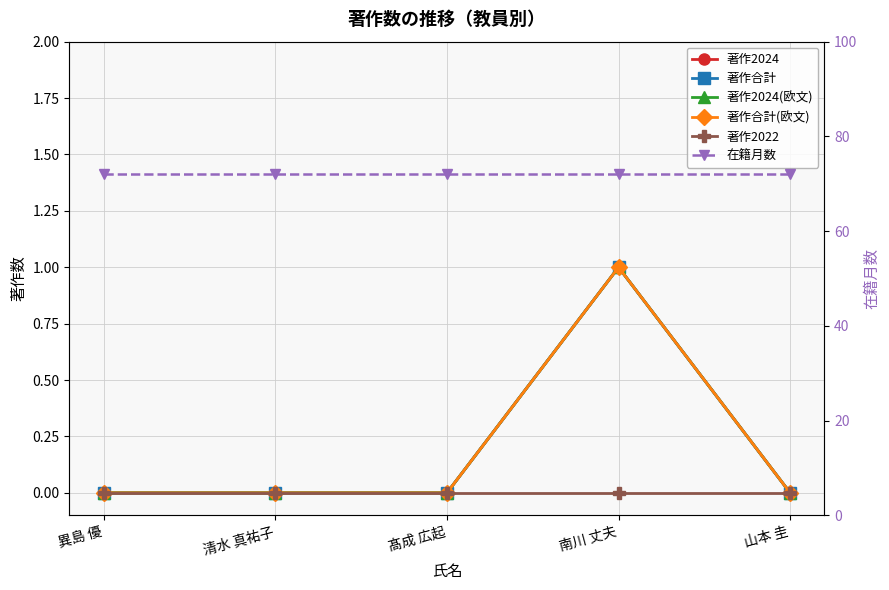

What is the difference between the highest and lowest values at 清水 真祐子?

72